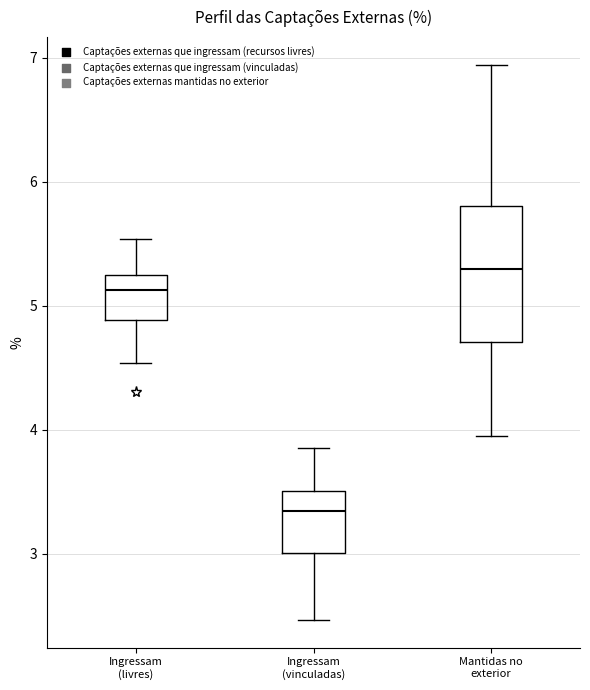

Which box has the lowest median line?

Ingressam (vinculadas)